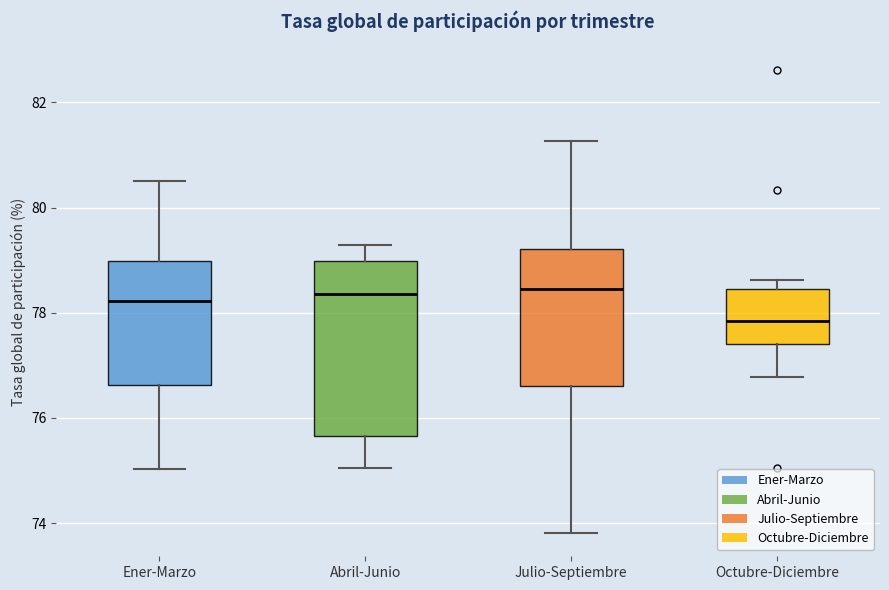

Where is the lower edge of the box for Ener-Marzo on the y-axis? The values are not printed on the chart, so give them approximately, as read against the axis.

76.6